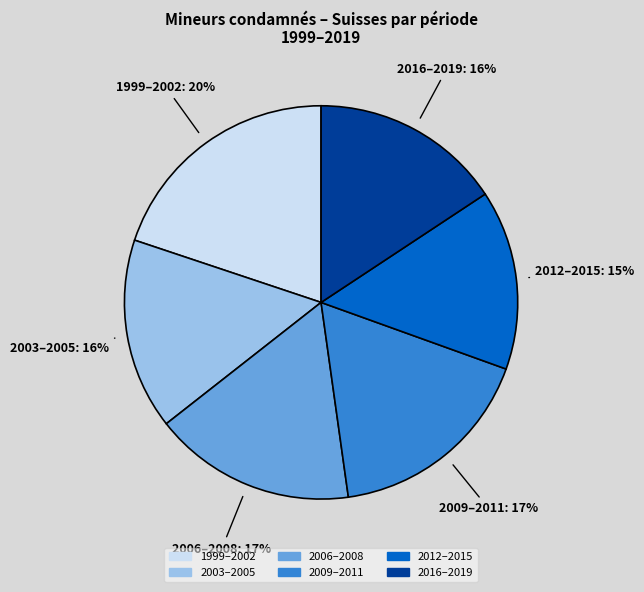

Is there a majority slice in this chart?

No